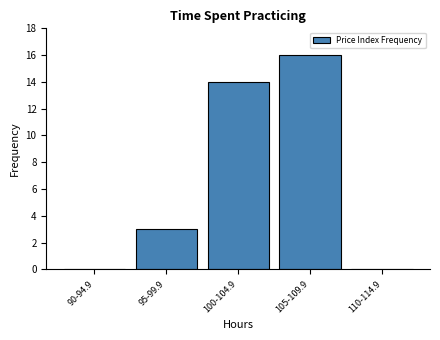

Reading left to right, list all the values displayed in this chart.

90-94.9=0	95-99.9=3	100-104.9=14	105-109.9=16	110-114.9=0